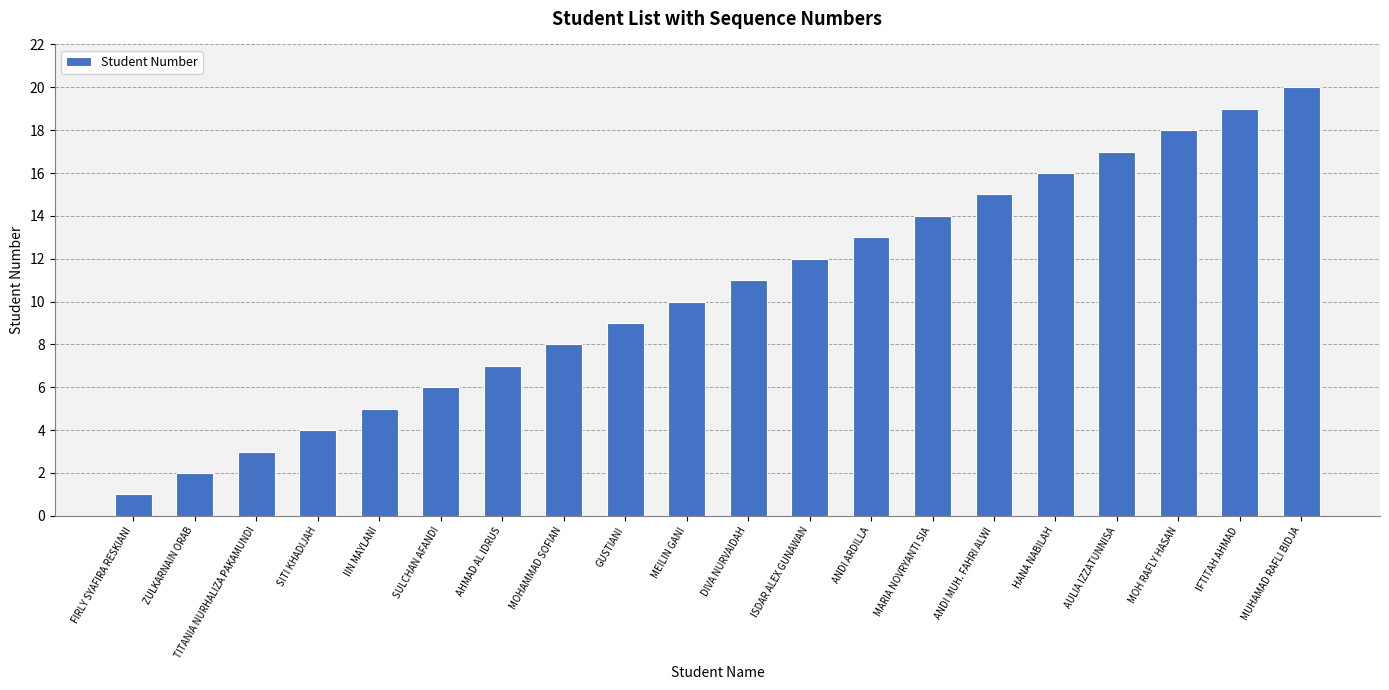

Which label corresponds to the smallest value in the chart?

FIRLY SYAFIRA RESKIANI